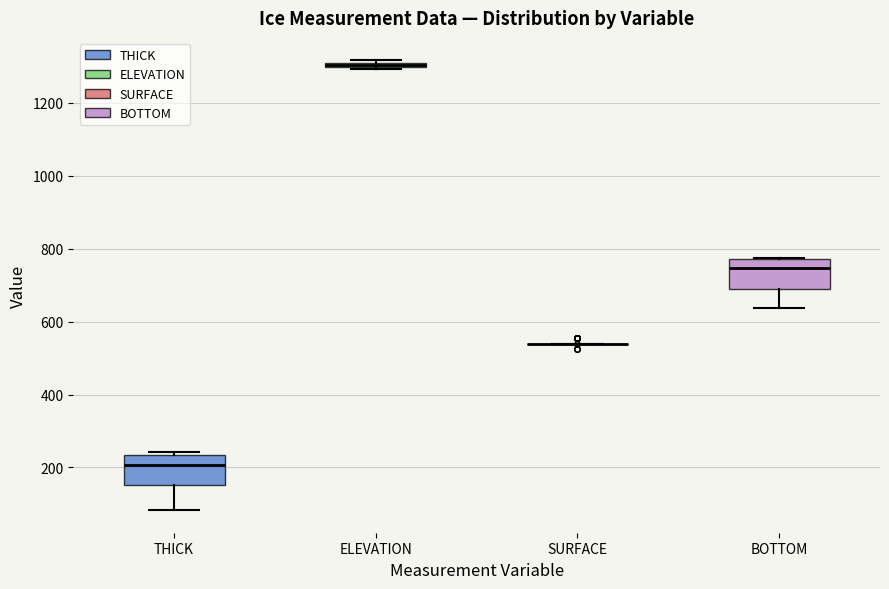

Where is the lower edge of the box for ELEVATION on the y-axis? The values are not printed on the chart, so give them approximately, as read against the axis.

1300